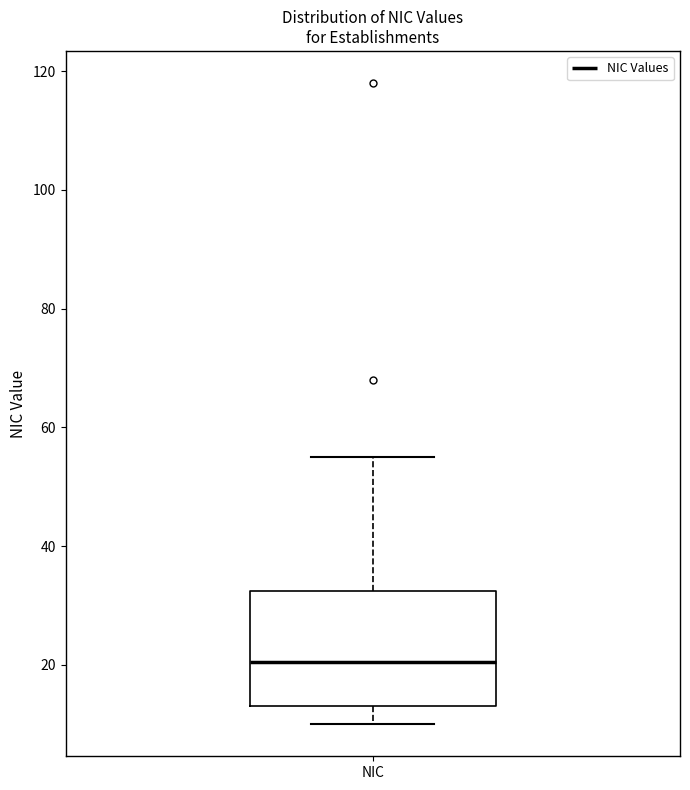

Where does the lower whisker of the box for NIC end on the y-axis? The values are not printed on the chart, so give them approximately, as read against the axis.

10